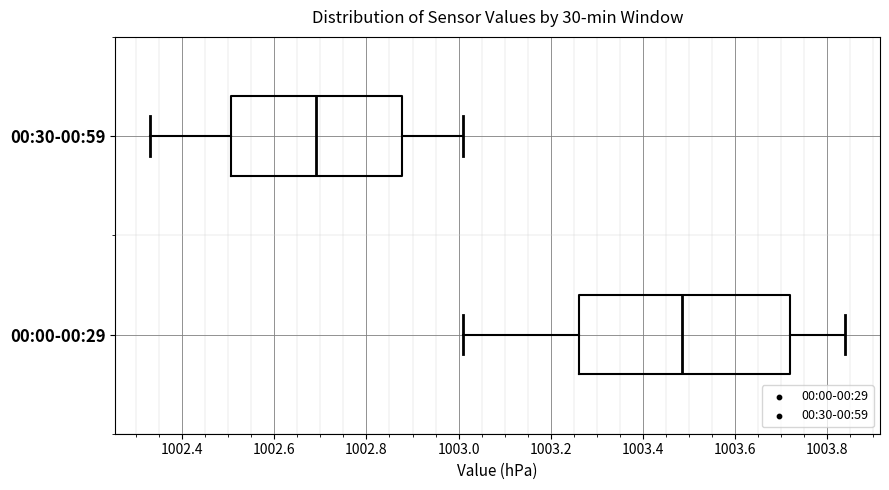

Which box is the widest, from its left edge to its right edge?

00:00-00:29